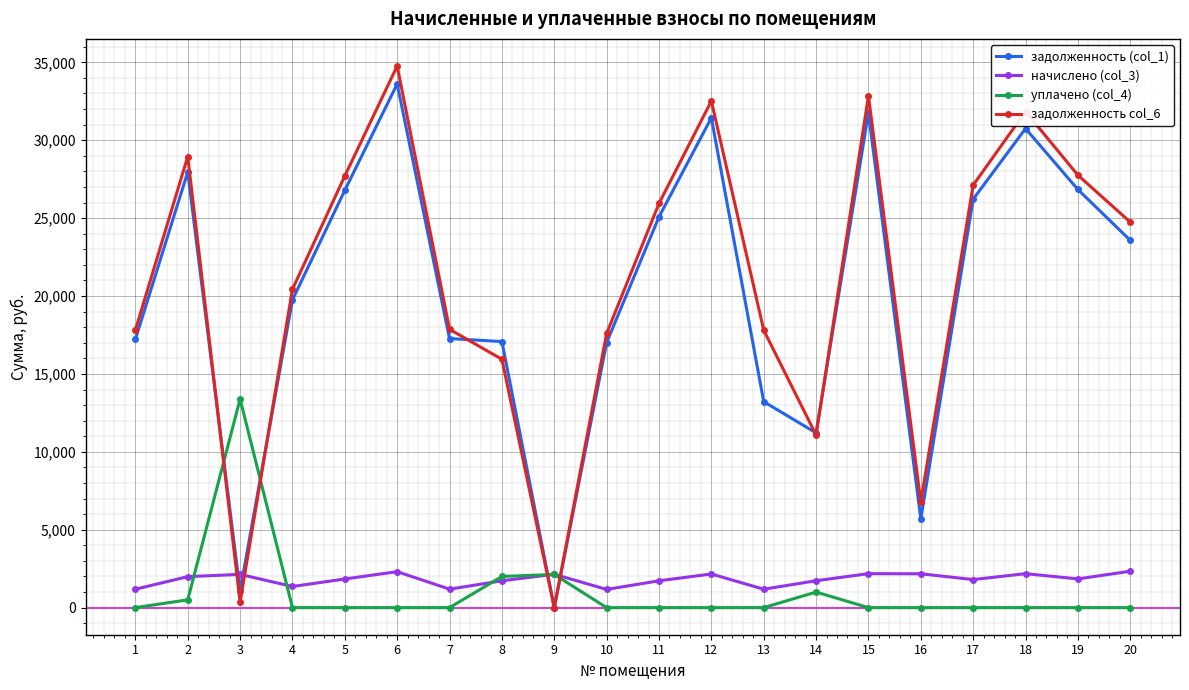

Between which two adjacent categories do уплачено (col_4) and задолженность (col_1) first intersect?

2 and 3